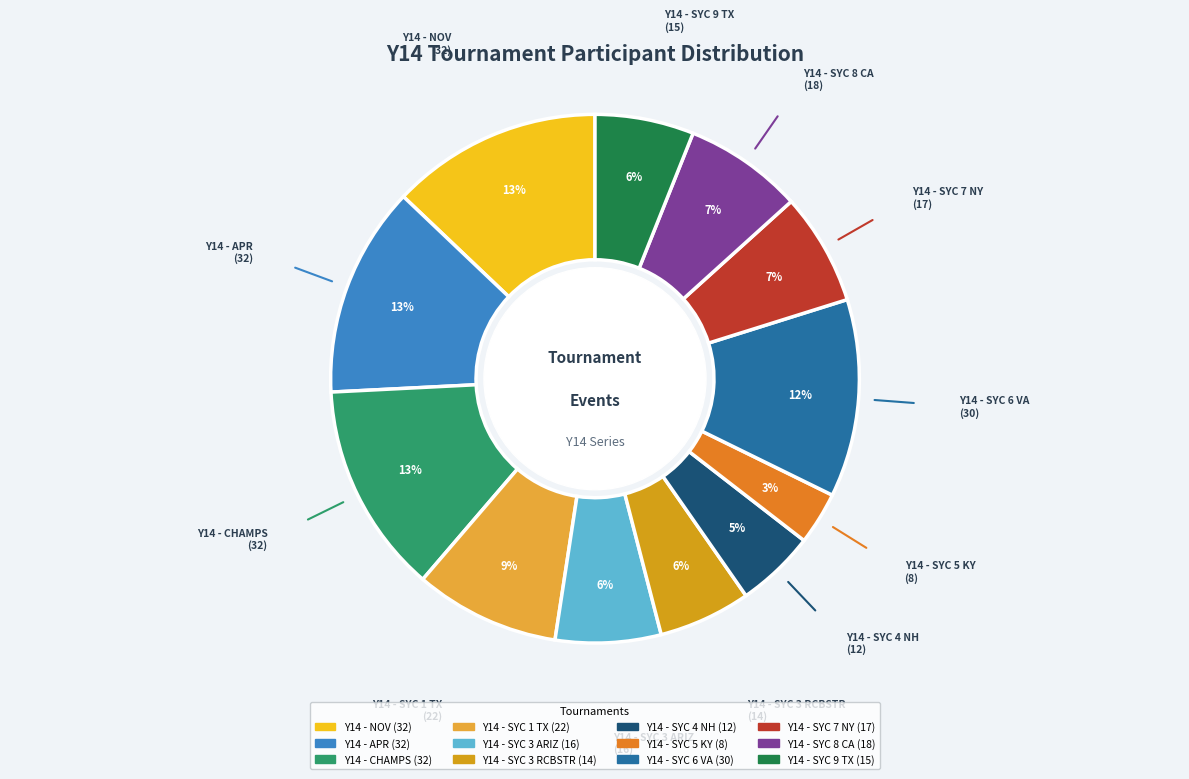

To the nearest percent, what portion does Y14 - CHAMPS represent?

13%